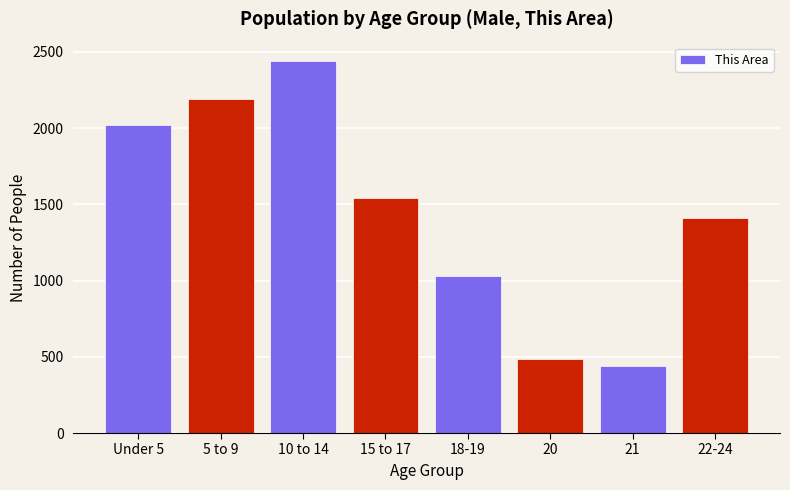

Reading right to left, what are all the values shown in this chart?

1410	437	484	1029	1544	2439	2190	2019